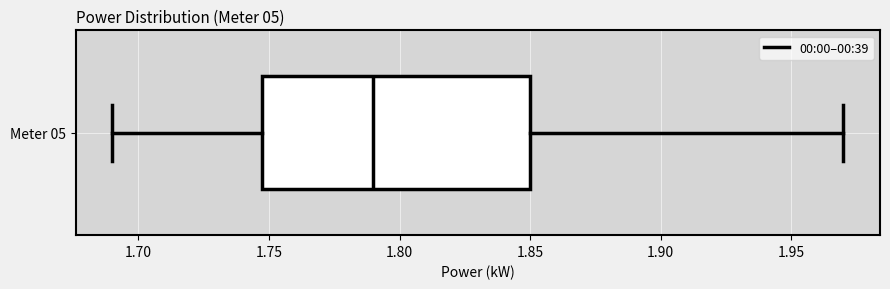

Where does the median line of the box for Meter 05 sit on the x-axis? The values are not printed on the chart, so give them approximately, as read against the axis.

1.79